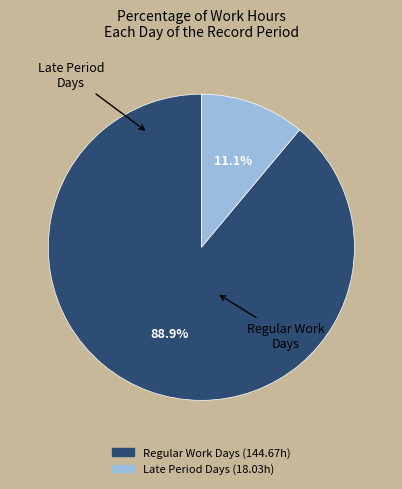

Is there a majority slice in this chart?

Yes